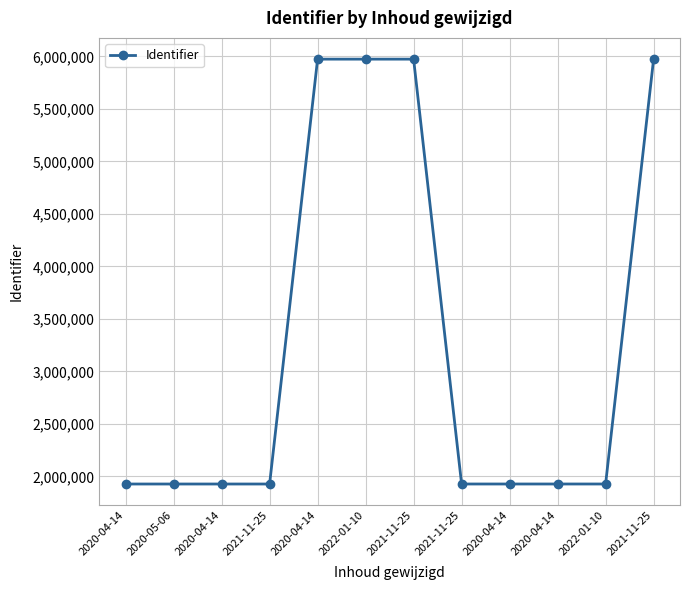

What is the average value?

3276914